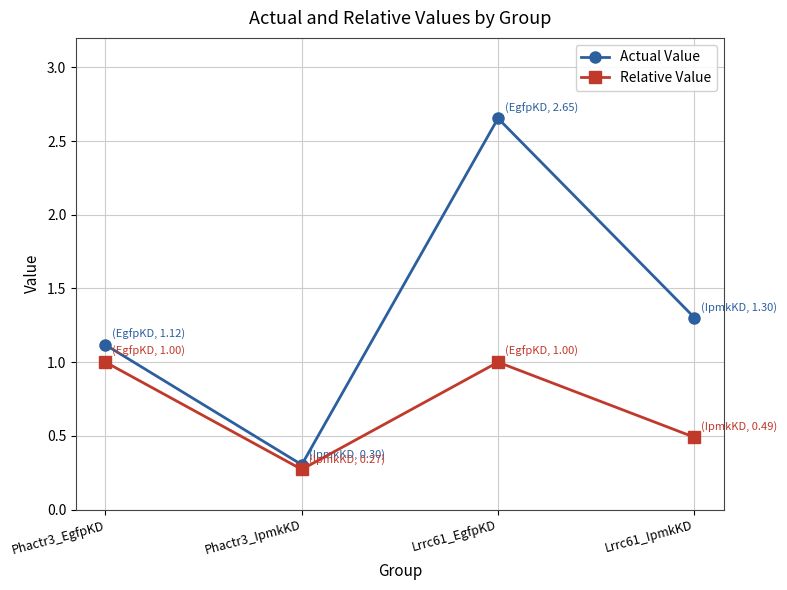

Rank the series by their average value, from highest to lowest.

Actual Value, Relative Value